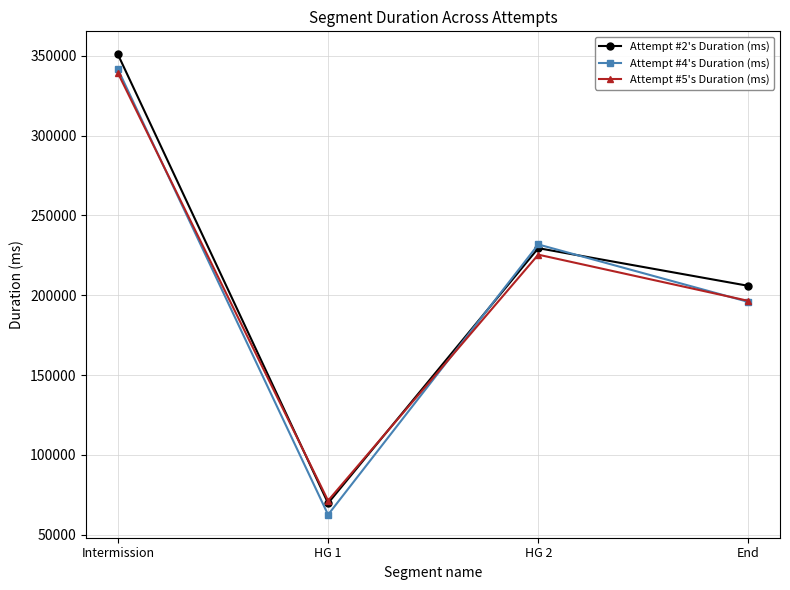

Rank the categories by Attempt #5's Duration (ms) value from lowest to highest.

HG 1, End, HG 2, Intermission